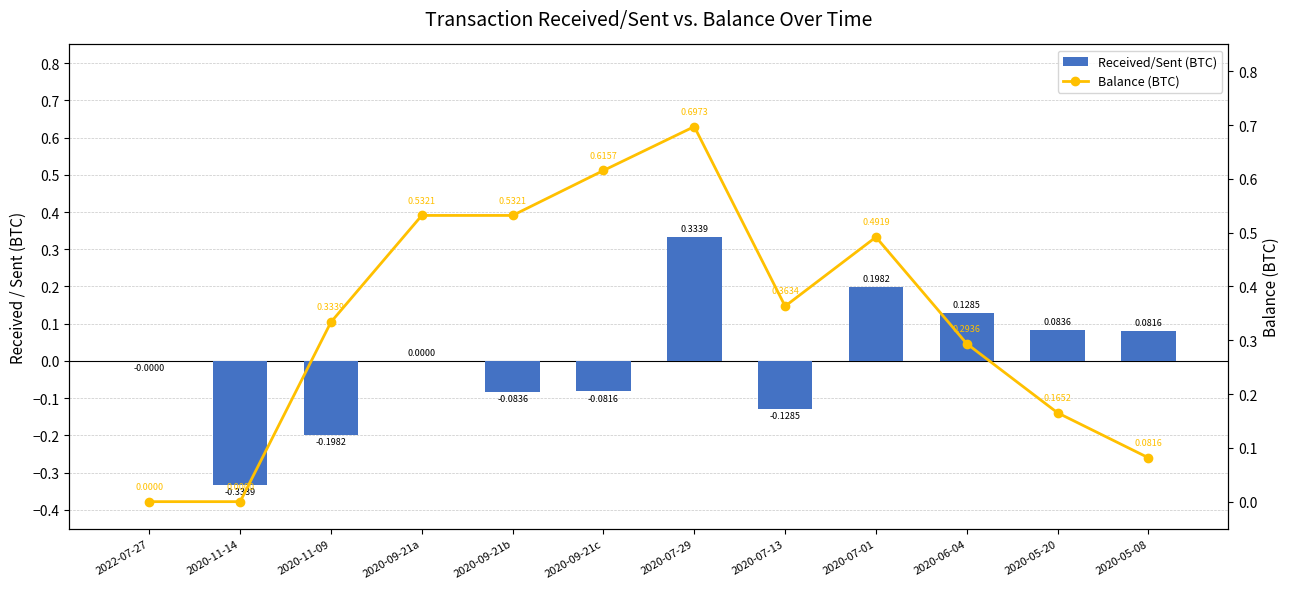

Count the number of data series in this chart.

2